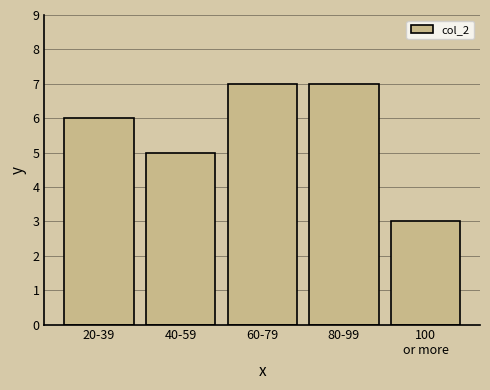

Reading right to left, list all the values displayed in this chart.

3	7	7	5	6